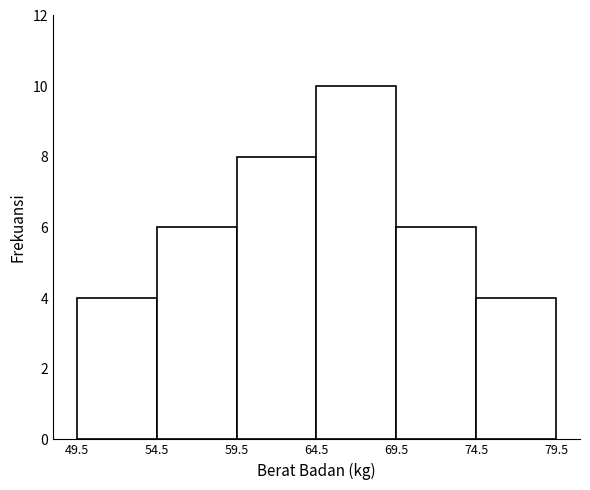

Over which range of the x-axis is the bar tallest?

64.5 to 69.5